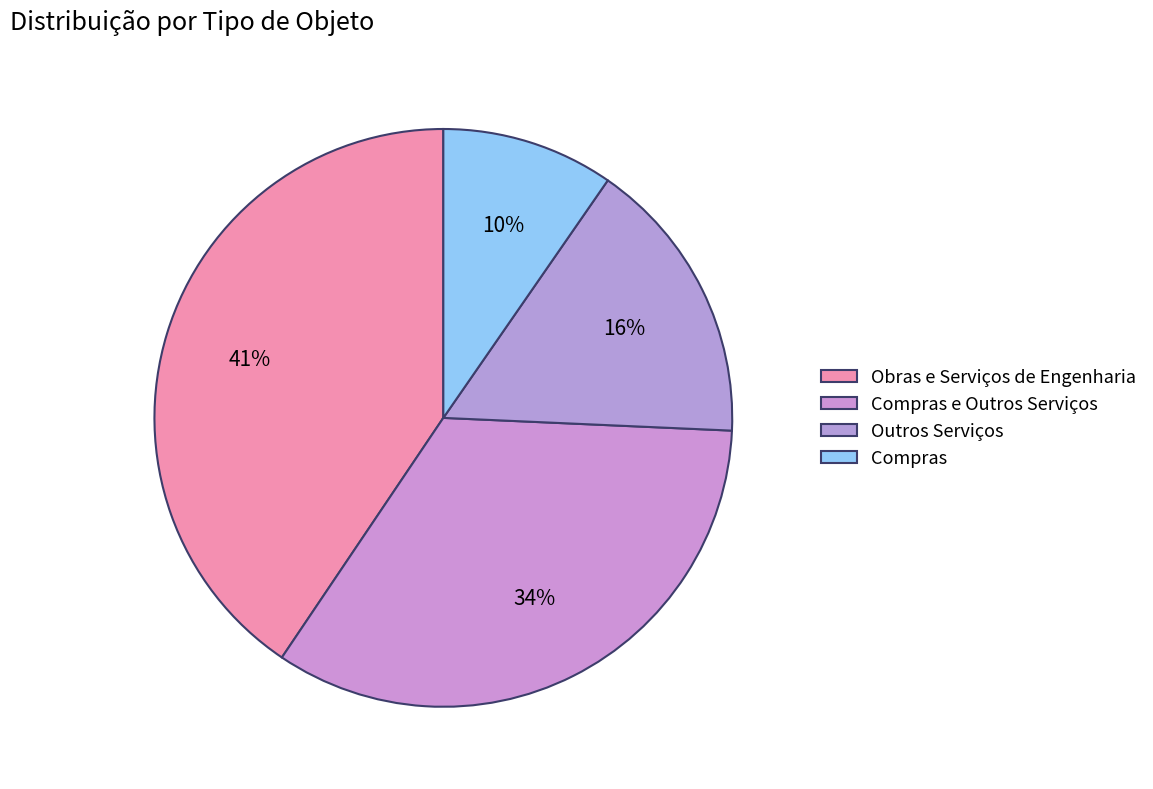

Is Compras e Outros Serviços the majority of the pie?

No